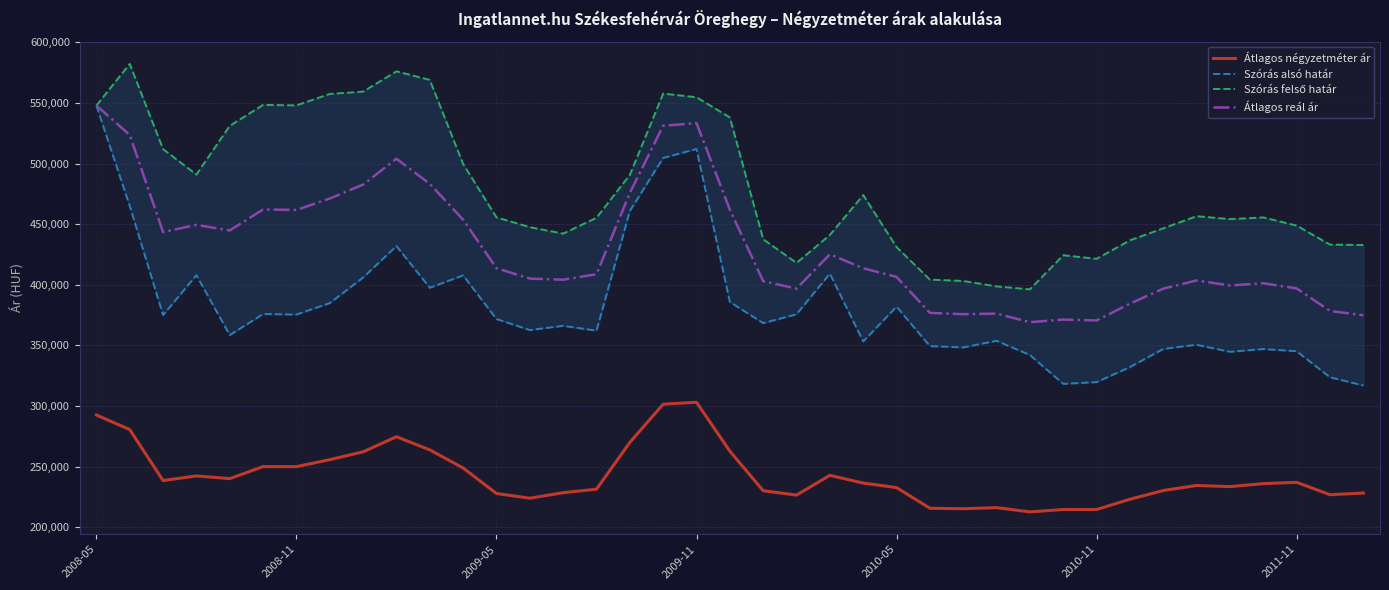

True or false: Átlagos négyzetméter ár and Átlagos reál ár intersect in this chart.

False